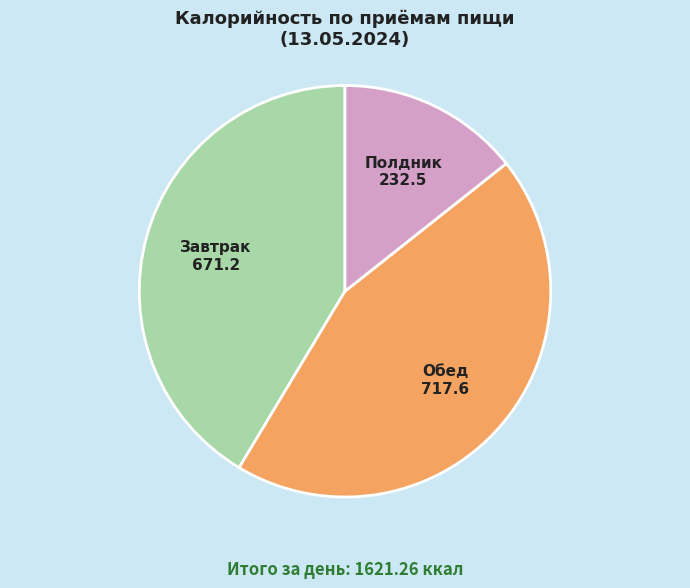

Which slice is the largest?

Обед